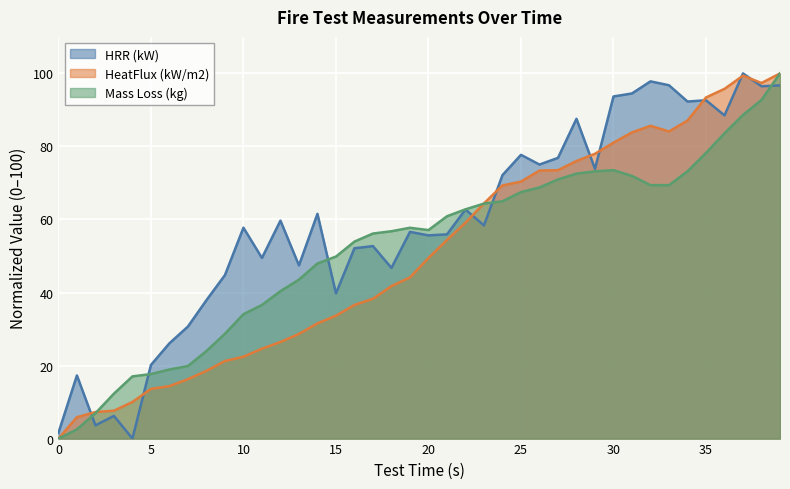

The value of Mass Loss (kg) at 28 is 36.3. True or false?

False